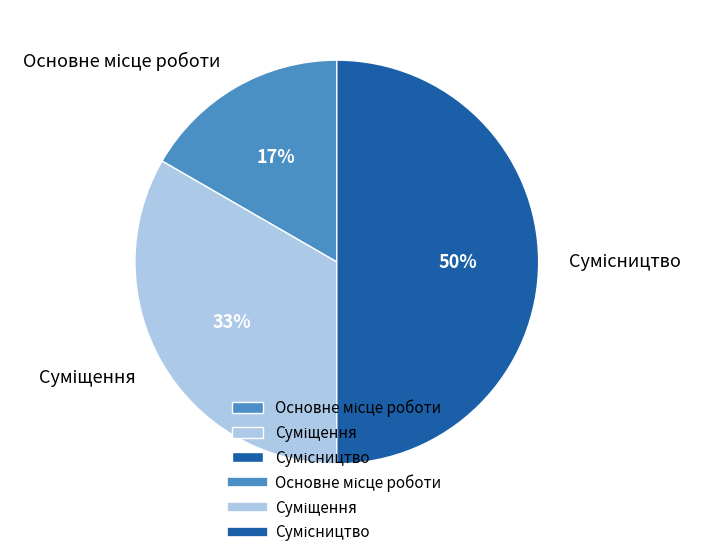

To the nearest percent, what is the average slice percentage?

33%